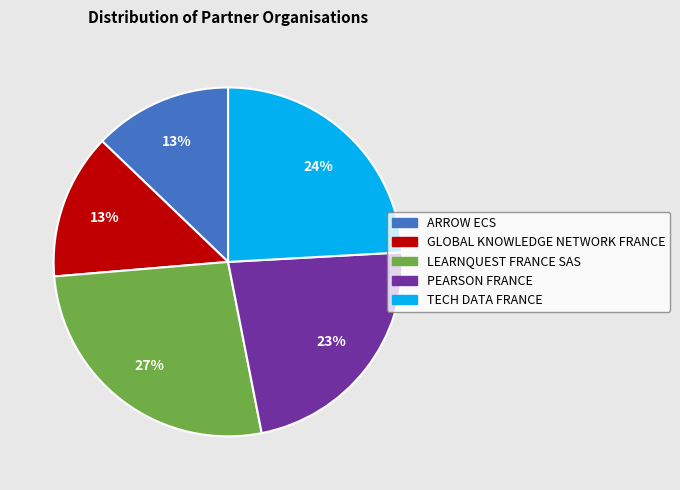

Is it true that TECH DATA FRANCE is 24% of the pie?

True